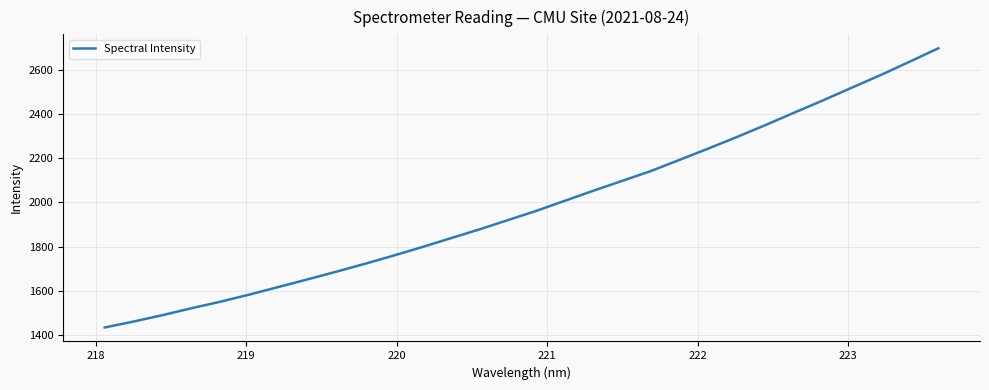

What is the smallest value displayed?

1433.6